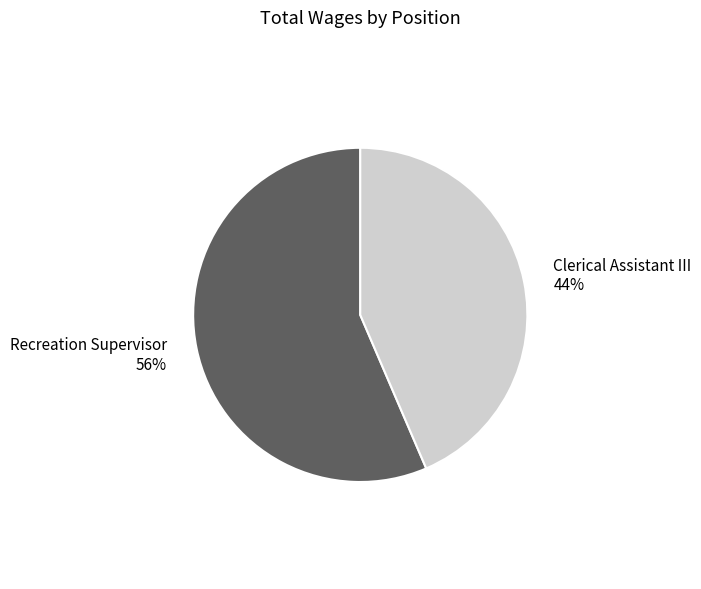

To the nearest percent, what is the combined percentage of Recreation Supervisor and Clerical Assistant III?

100%